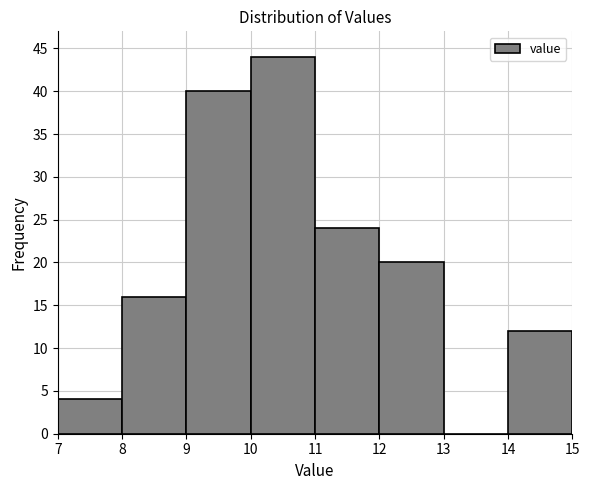

Which range on the x-axis has the tallest bar?

10 to 11